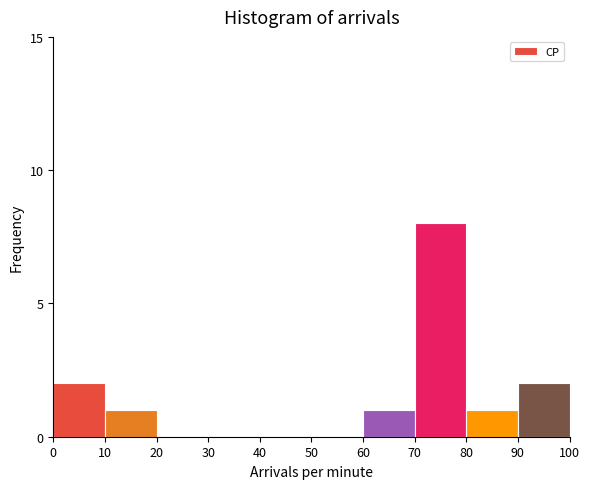

Reading right to left, what are all the values shown in this chart?

90=2	80=1	70=8	60=1	50=0	40=0	30=0	20=0	10=1	0=2